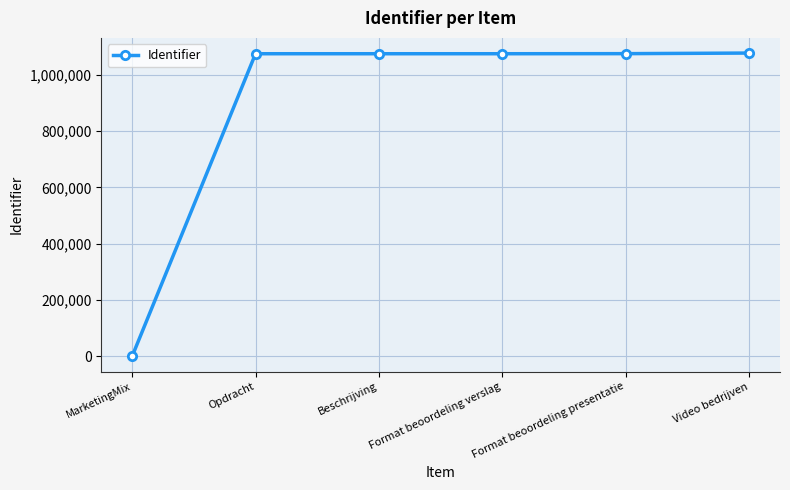

True or false: there are more than 2 points higher than both neighbors.

False